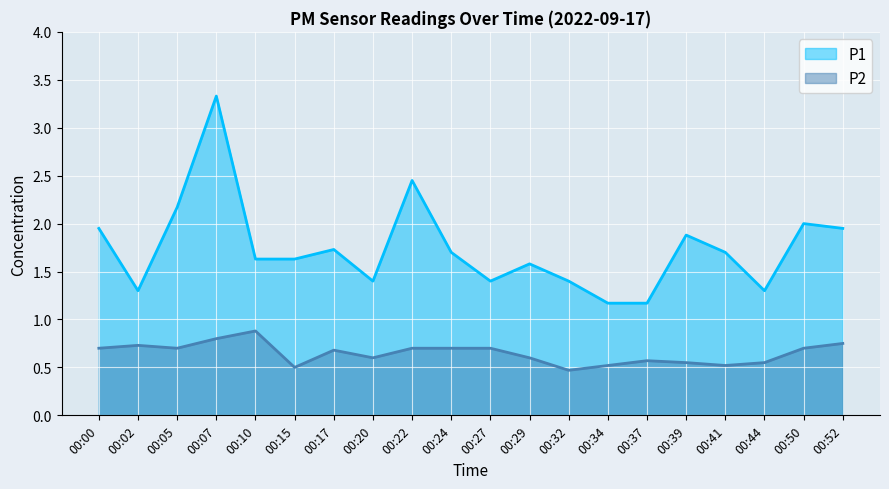

Reading right to left, list all the values displayed in this chart.

P1: 00:52=1.9	00:50=2.0	00:44=1.3	00:41=1.7	00:39=1.9	00:37=1.2	00:34=1.2	00:32=1.4	00:29=1.6	00:27=1.4	00:24=1.7	00:22=2.5	00:20=1.4	00:17=1.7	00:15=1.6	00:10=1.6	00:07=3.3	00:05=2.2	00:02=1.3	00:00=1.9
P2: 00:52=0.8	00:50=0.7	00:44=0.6	00:41=0.5	00:39=0.6	00:37=0.6	00:34=0.5	00:32=0.5	00:29=0.6	00:27=0.7	00:24=0.7	00:22=0.7	00:20=0.6	00:17=0.7	00:15=0.5	00:10=0.9	00:07=0.8	00:05=0.7	00:02=0.7	00:00=0.7